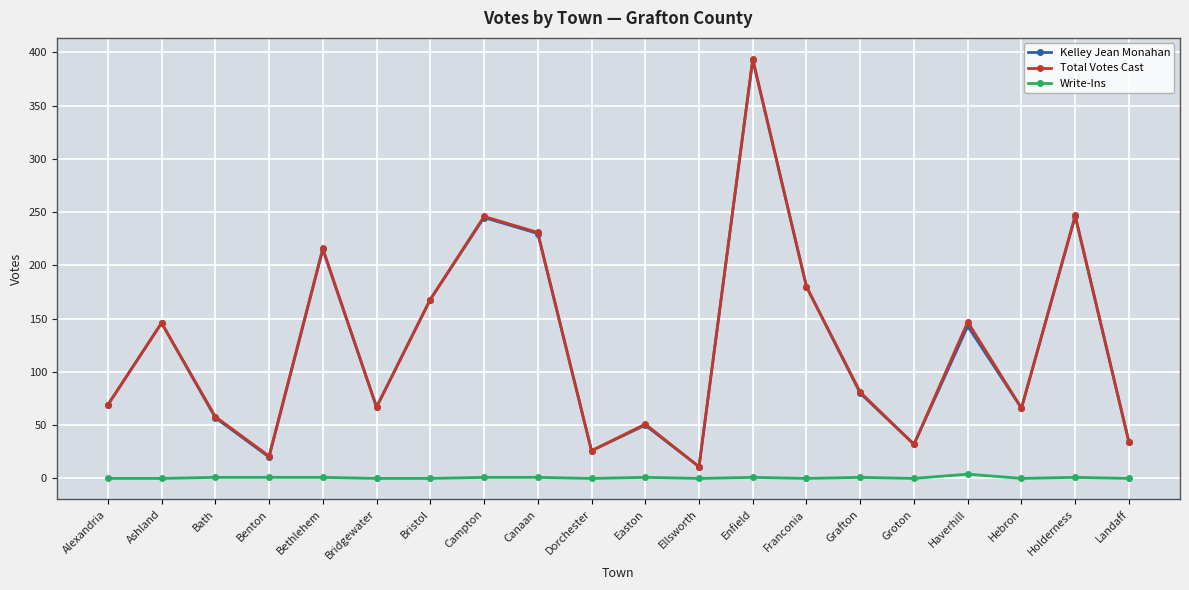

What is the total value across all series at Bristol?

336